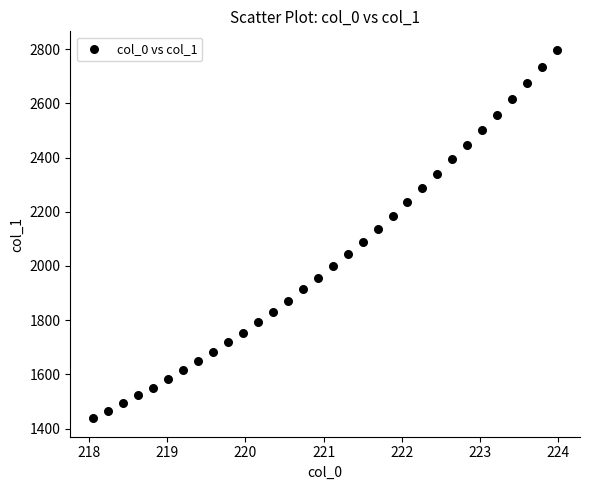

What is the range of X values (max minus min)?

5.9